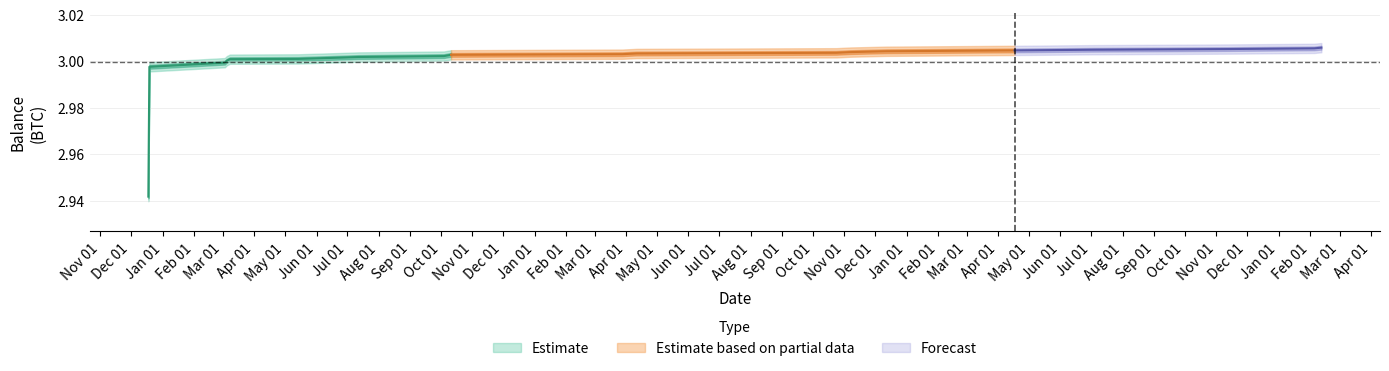

True or false: balance and received_amount cross at least once.

False